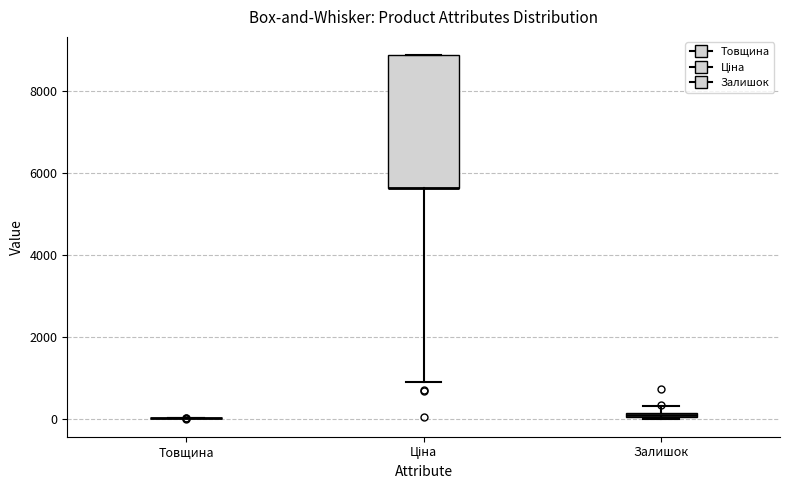

Where is the upper edge of the box for Ціна on the y-axis? The values are not printed on the chart, so give them approximately, as read against the axis.

8800